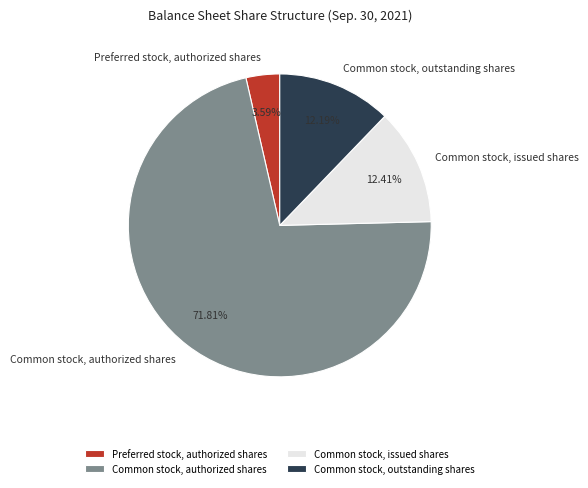

What is the smallest slice in the pie chart?

Preferred stock, authorized shares